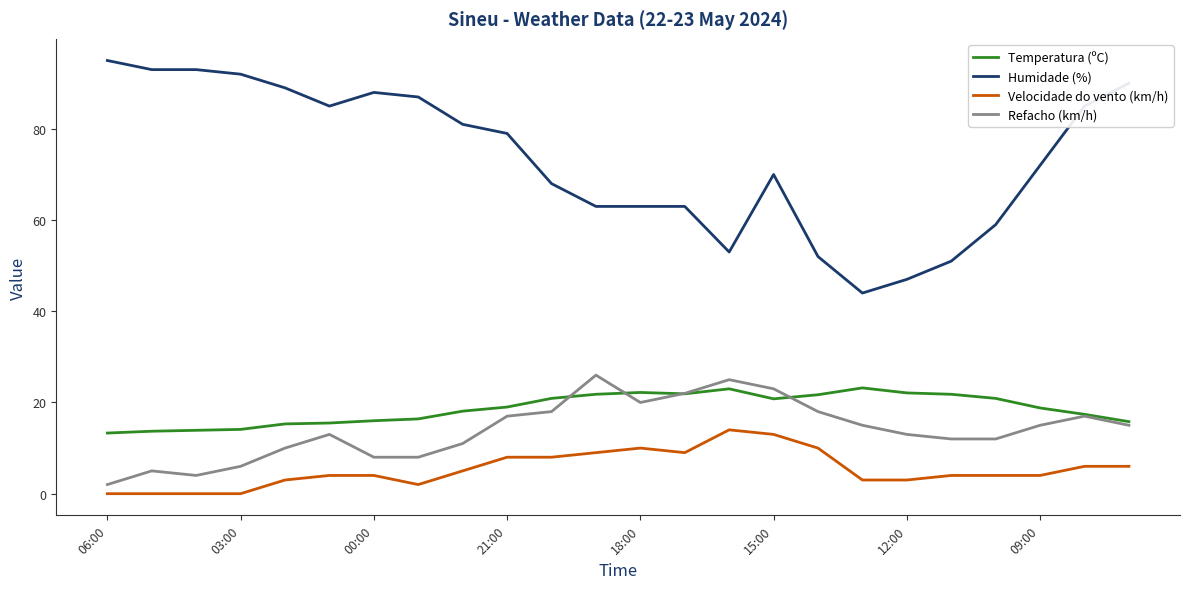

How many lines are shown in the chart?

4